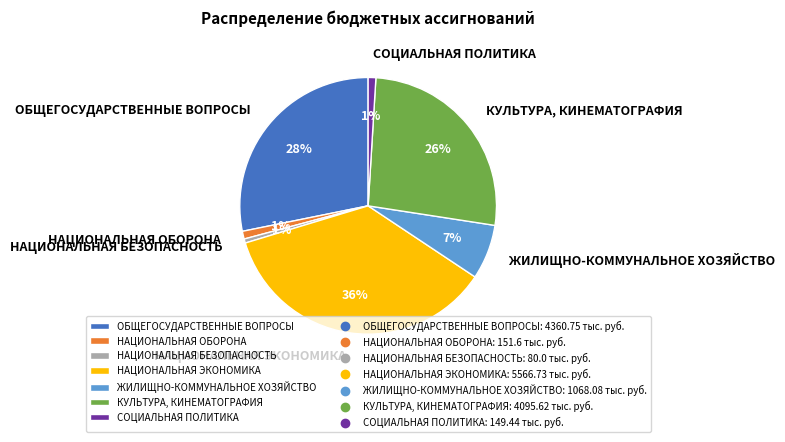

Does НАЦИОНАЛЬНАЯ БЕЗОПАСНОСТЬ represent more than half of the total?

No